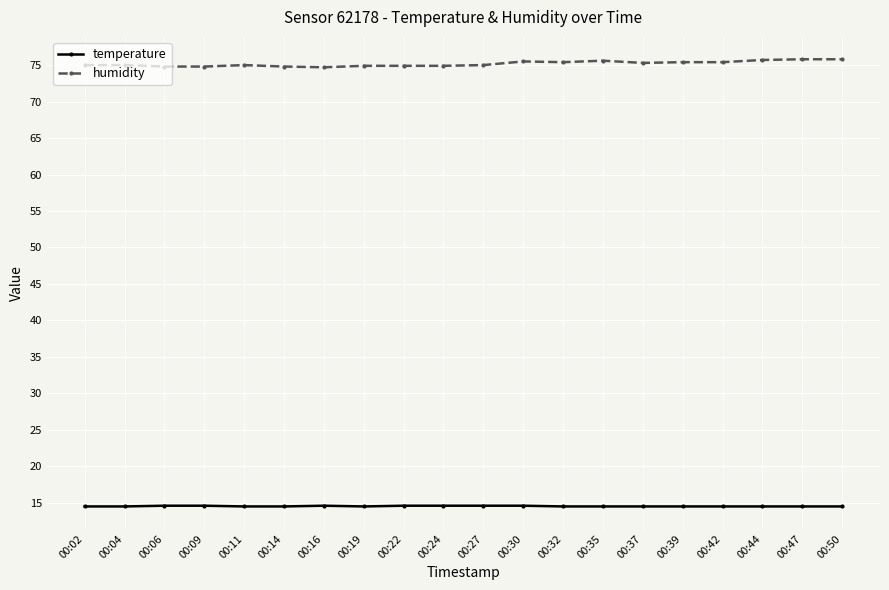

True or false: humidity has more than 0 points higher than both neighbors.

True